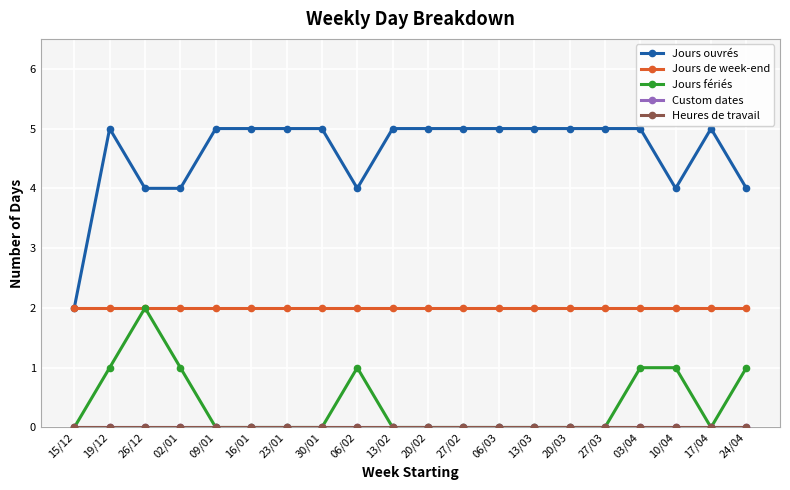

Which category has the highest value across all series?

19/12